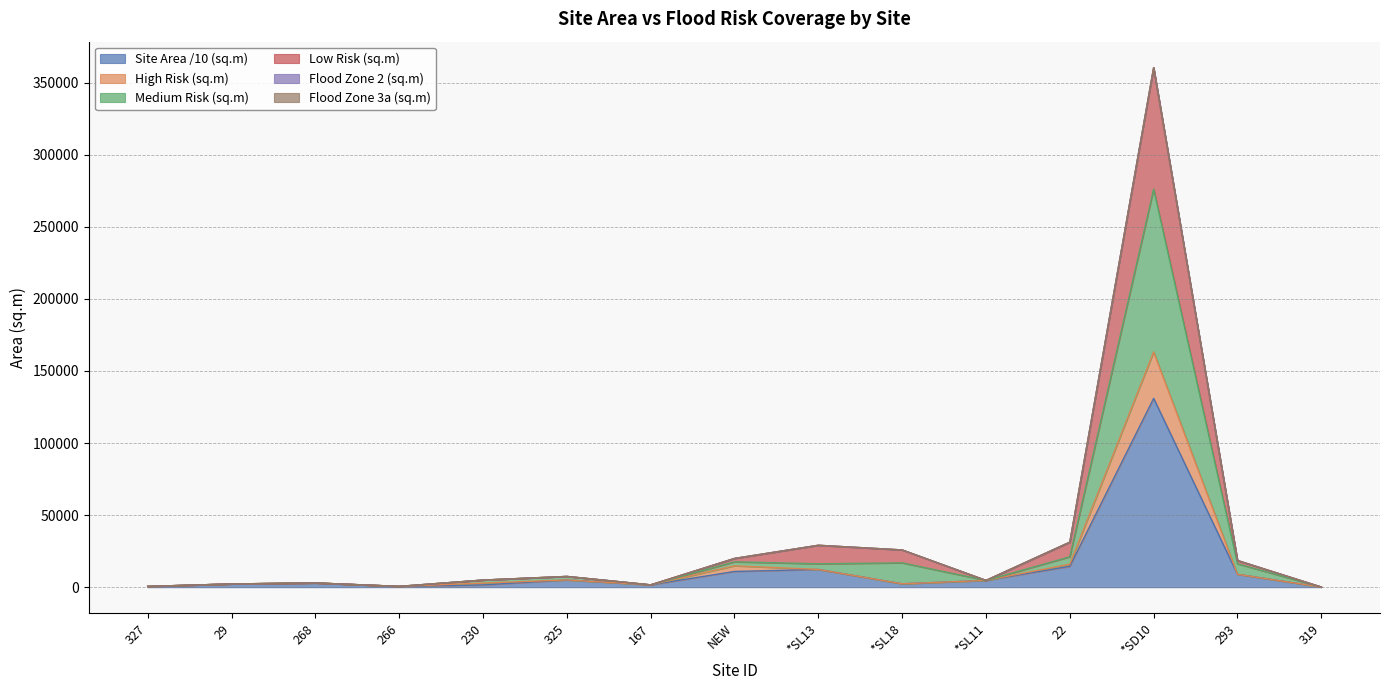

Reading left to right, extract all data points from this chart.

Site Area (sq.m): 327=531.1	29=2246.3	268=2928.5	266=560.9	230=1570.6	325=5022.3	167=1606.1	NEW=10904.9	*SL13=12311.5	*SL18=2349.0	*SL11=4702.5	22=14490.6	*SD10=130989.2	293=8938.0	319=101.3
High Risk (sq.m): 327=531.1	29=2246.3	268=2928.5	266=560.9	230=2838.4	325=5022.4	167=1606.1	NEW=14827.9	*SL13=12311.5	*SL18=2349.0	*SL11=4702.5	22=15965.6	*SD10=163189.2	293=8938.0	319=101.3
Medium Risk (sq.m): 327=531.2	29=2246.3	268=2928.5	266=560.9	230=4940.4	325=7447.8	167=1606.1	NEW=17577.9	*SL13=16207.0	*SL18=16863.7	*SL11=4702.5	22=21074.3	*SD10=276137.4	293=16217.0	319=101.3
Low Risk (sq.m): 327=531.2	29=2246.3	268=2928.5	266=560.9	230=4940.4	325=7452.7	167=1606.1	NEW=19935.0	*SL13=29069.3	*SL18=25839.5	*SL11=4702.6	22=31232.7	*SD10=360376.4	293=18519.7	319=101.3